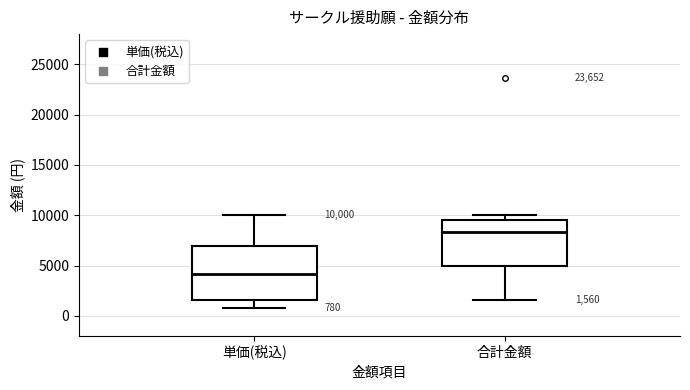

Comparing the boxes themselves (not the whiskers), which one is the tallest?

単価(税込)